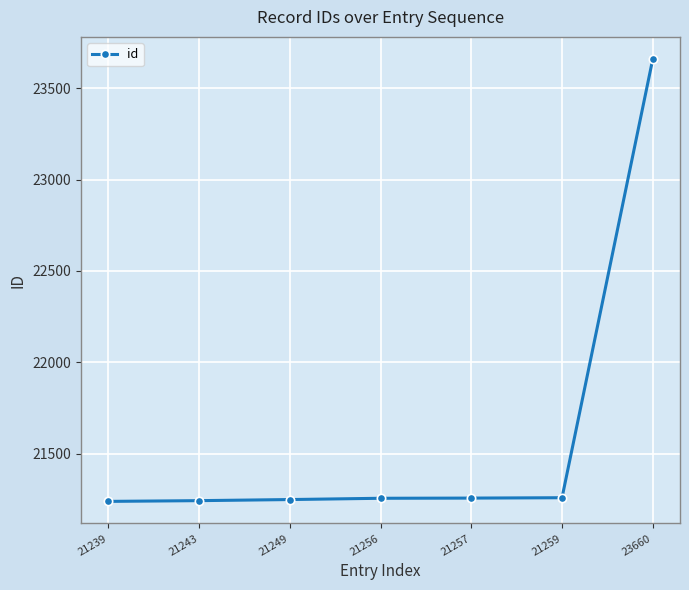

What is the approximate value at 21256, to the nearest 10?

21260